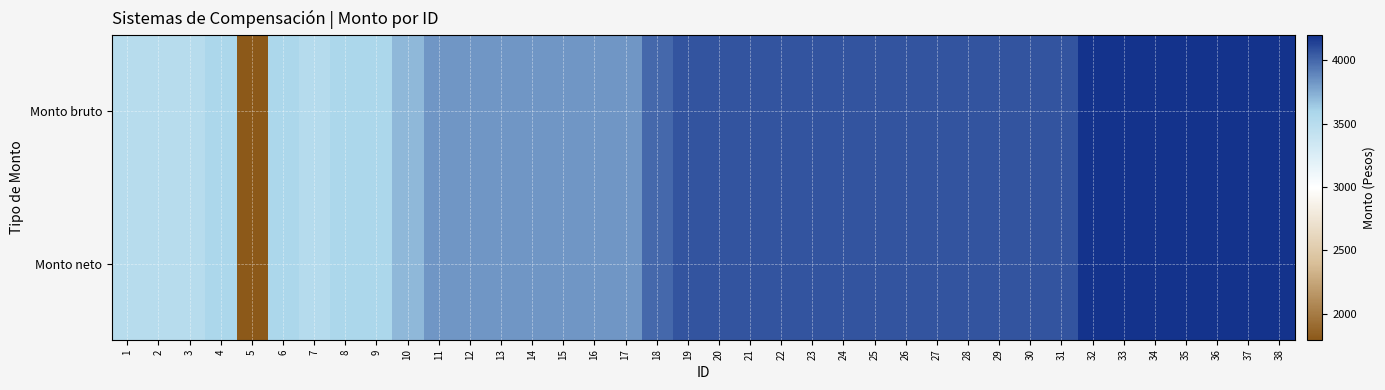

Rank the series at 6 from highest to lowest value.

Monto bruto, Monto neto